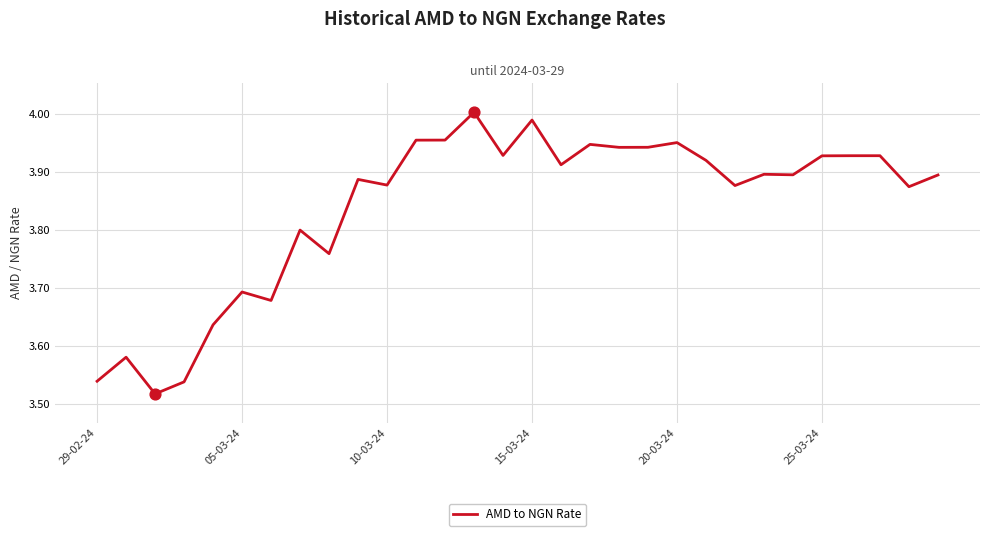

What is the difference between the maximum and minimum values?

0.5